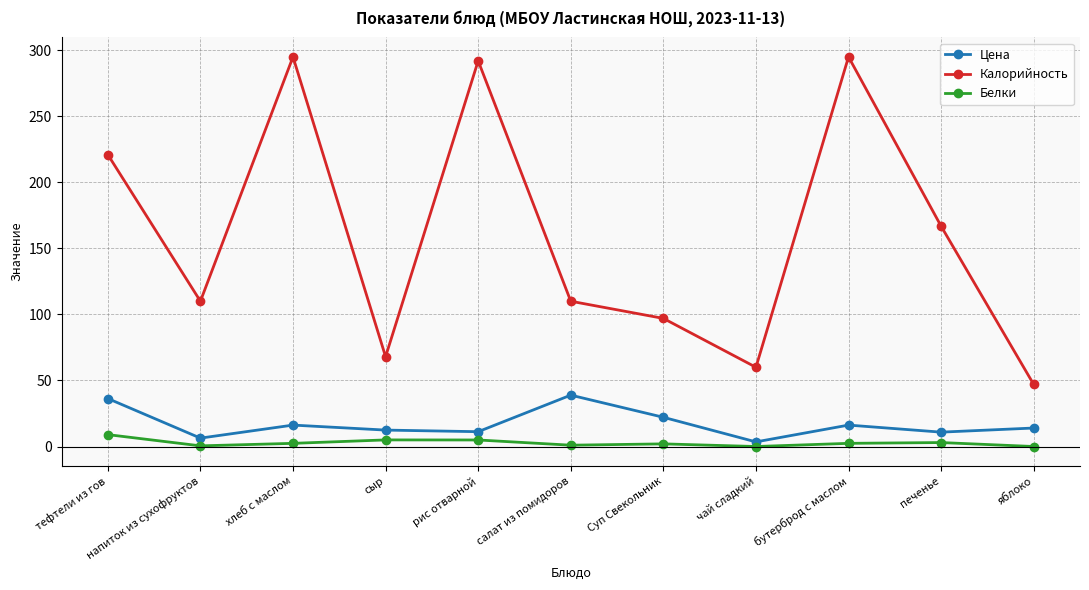

What is the difference between the maximum and minimum values in the Калорийность series?

248.0